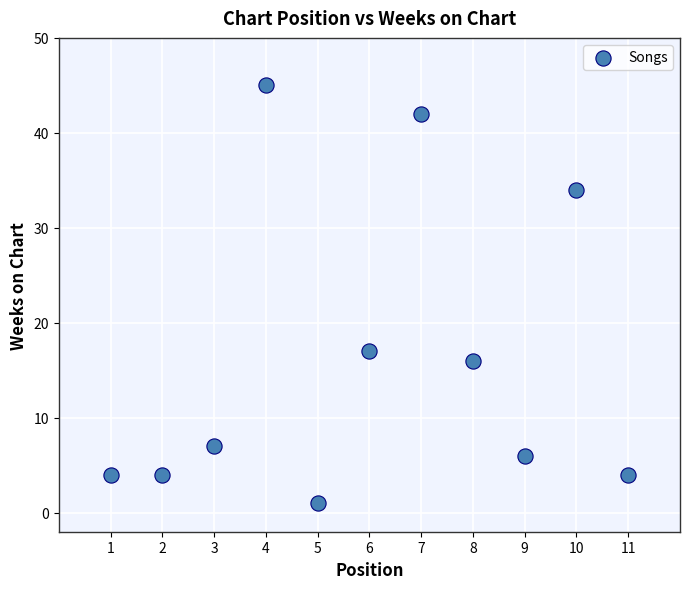

What Y value in the scatter plot is closest to 23?

17